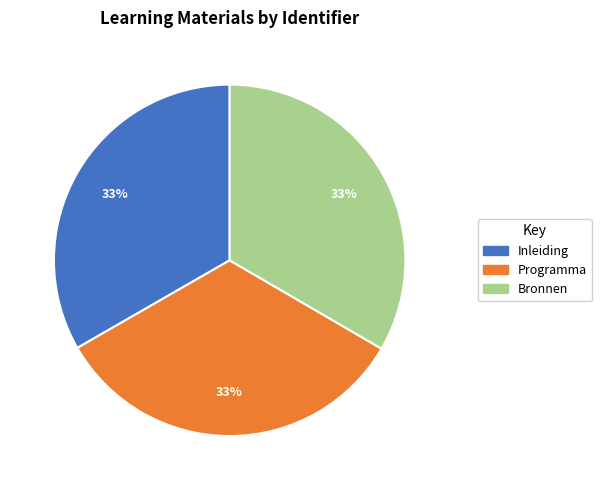

To the nearest percent, what is the combined percentage of Inleiding and Bronnen?

67%